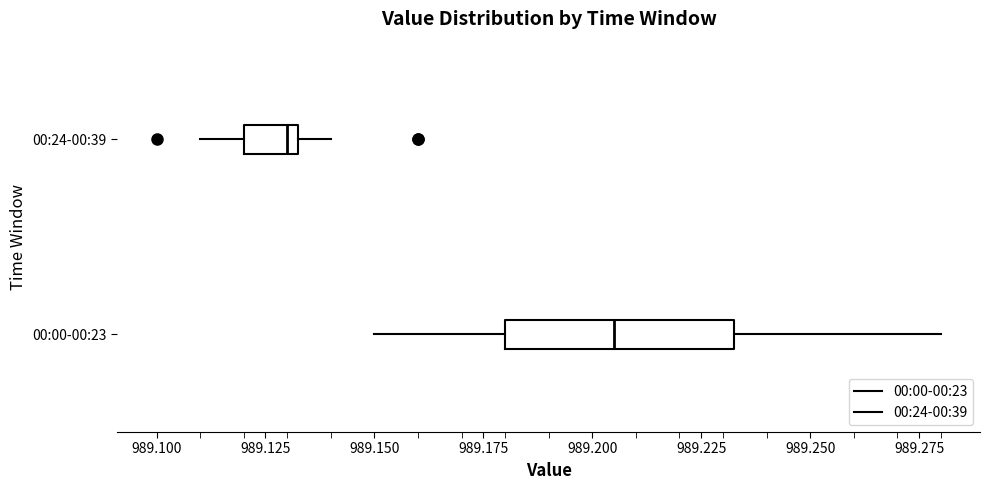

Where does the right whisker of the box for 00:00-00:23 end on the x-axis? The values are not printed on the chart, so give them approximately, as read against the axis.

989.280